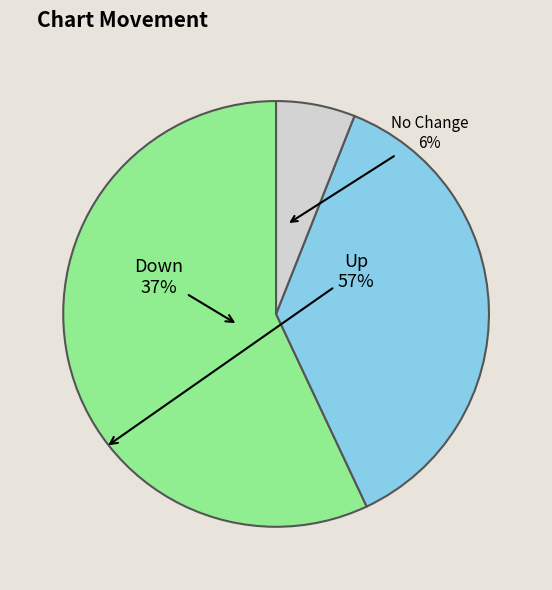

True or false: down accounts for 49% of the total.

False